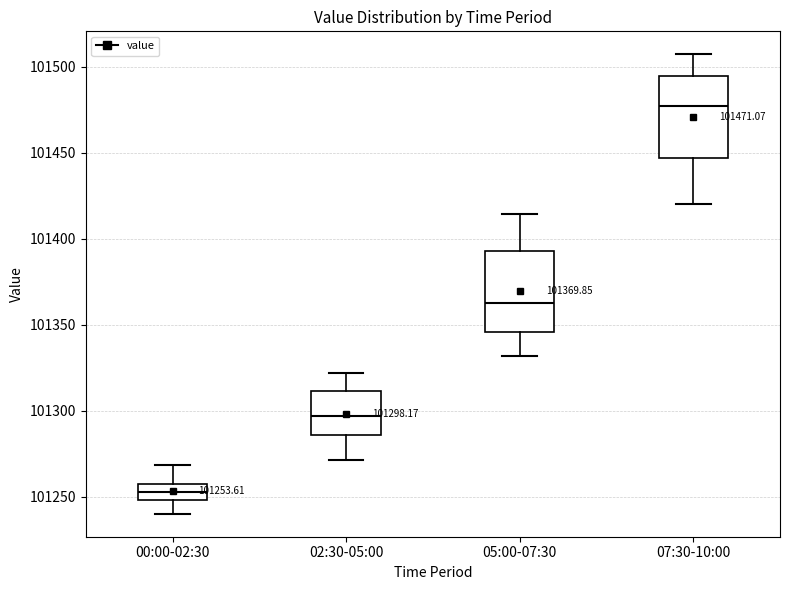

Which box's median line is the lowest?

00:00-02:30